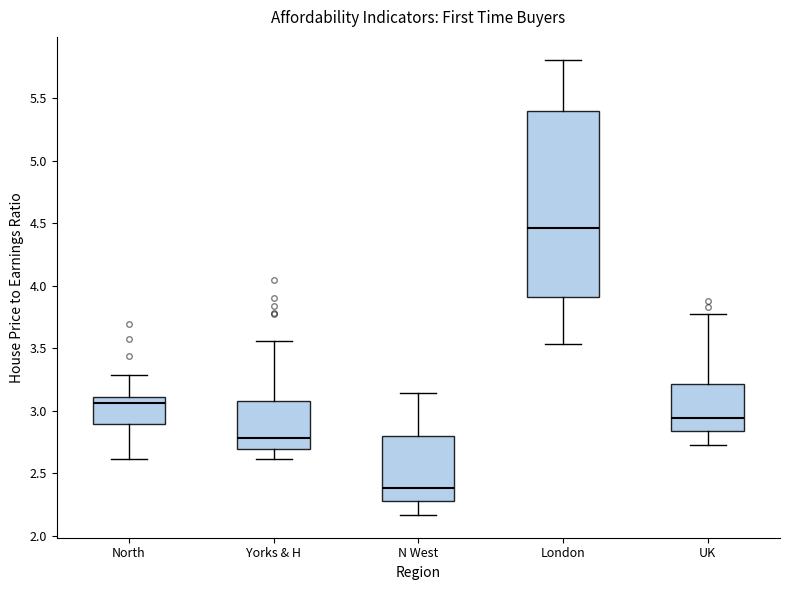

Where is the upper edge of the box for UK on the y-axis? The values are not printed on the chart, so give them approximately, as read against the axis.

3.20